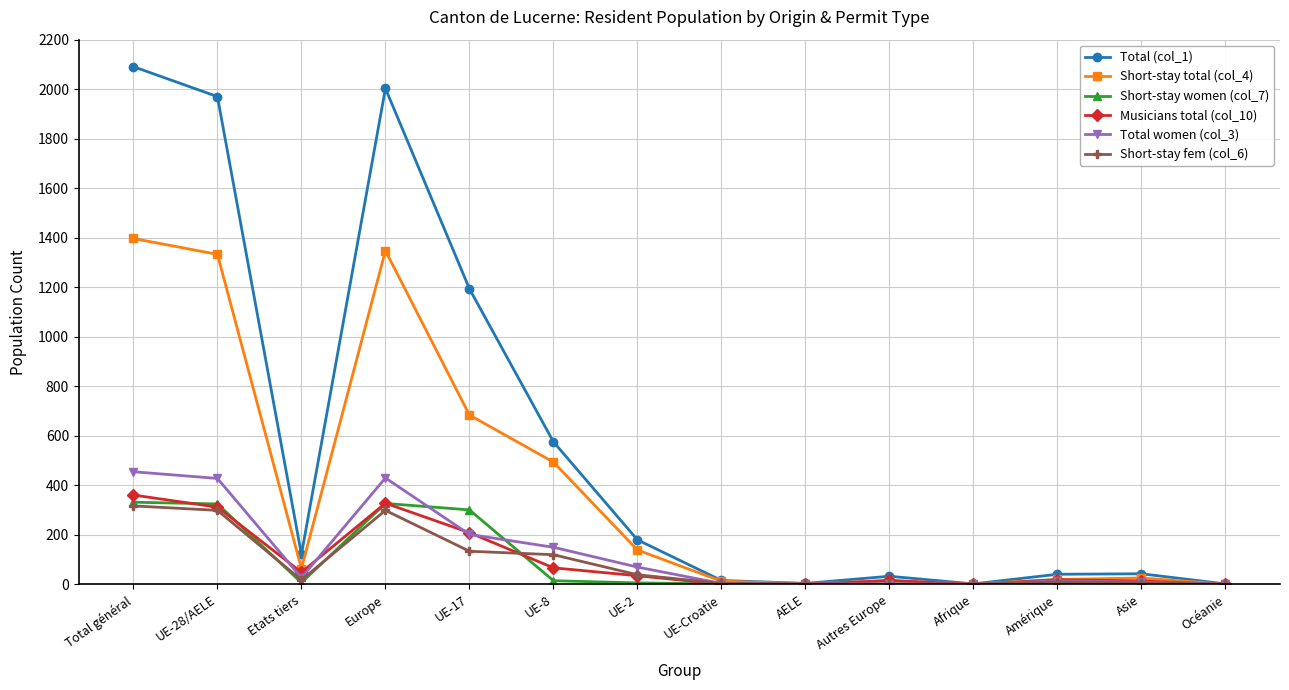

Is it true that Total women (col_3) equals 455 at Total général?

True